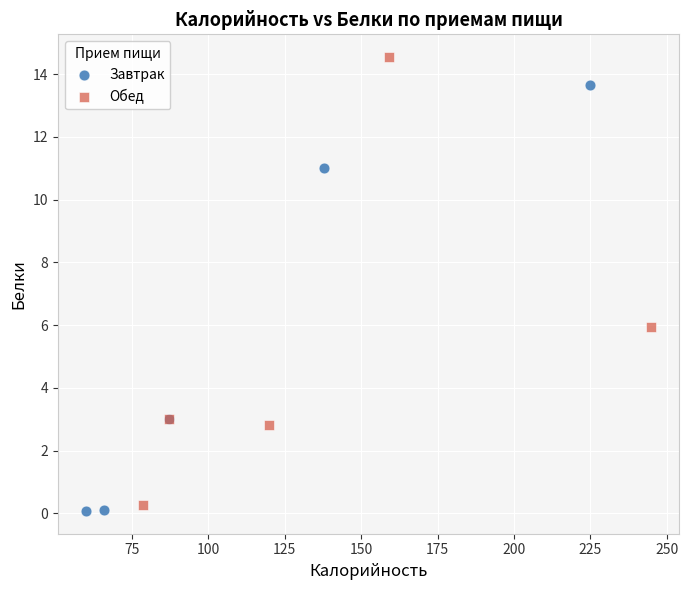

What are all the series names shown in the legend?

Завтрак, Обед